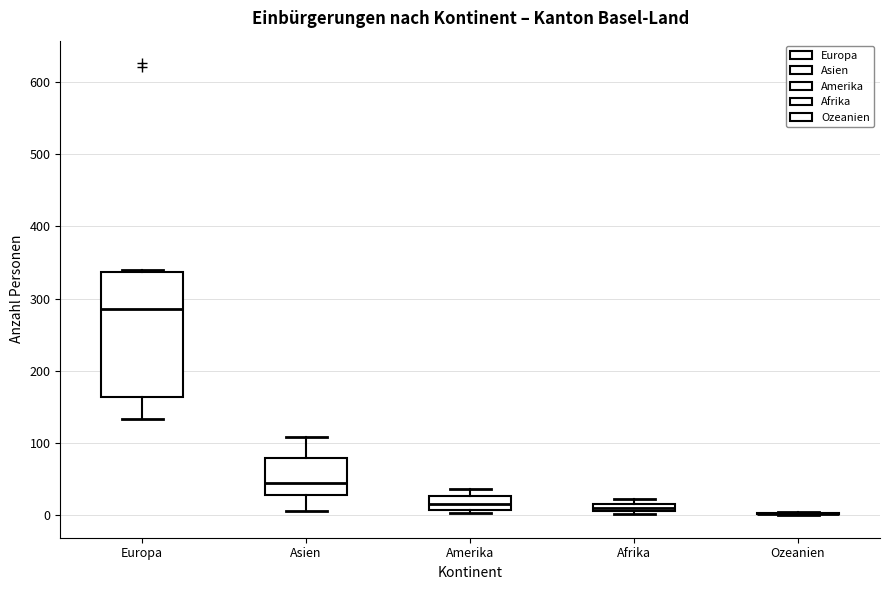

Comparing the boxes themselves (not the whiskers), which one is the tallest?

Europa